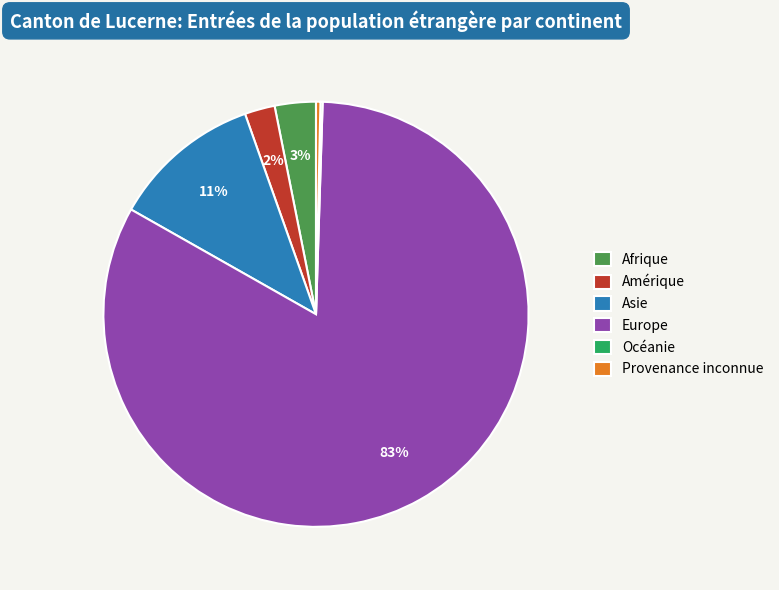

Do Asie and Provenance inconnue together represent more than half of the pie?

No